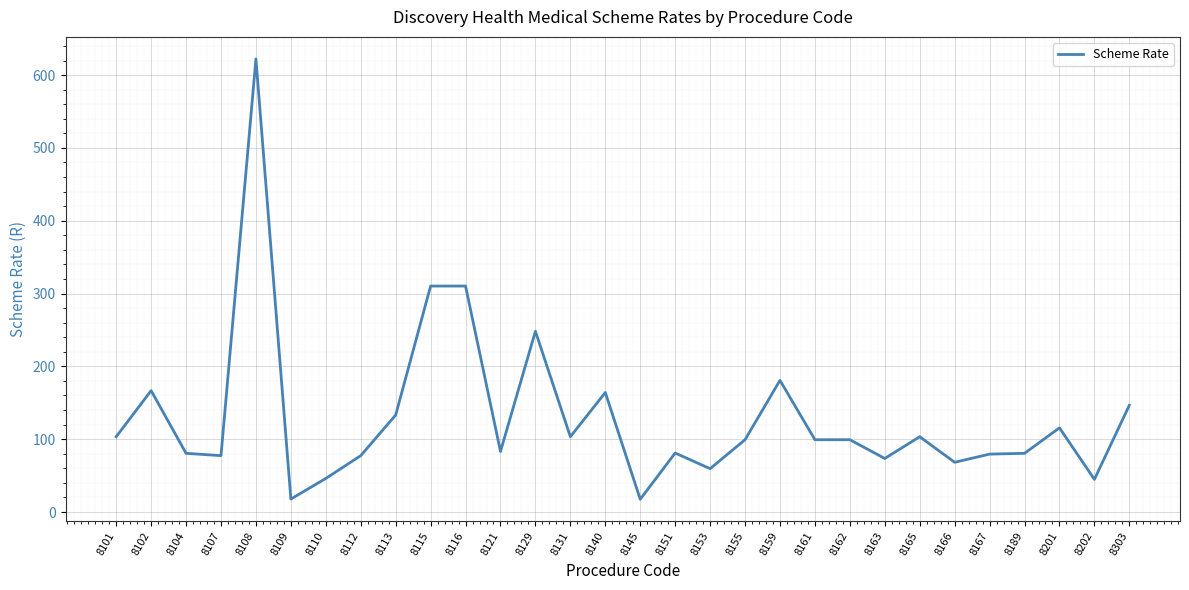

Approximately how many times larger is the value at 8102 compared to 8145?

9.5